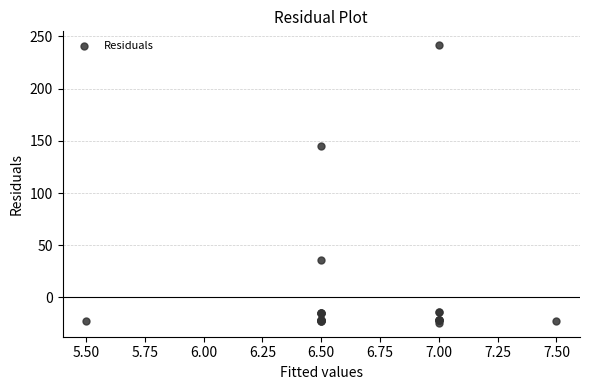

What Y value in the scatter plot is closest to 108?

145.1